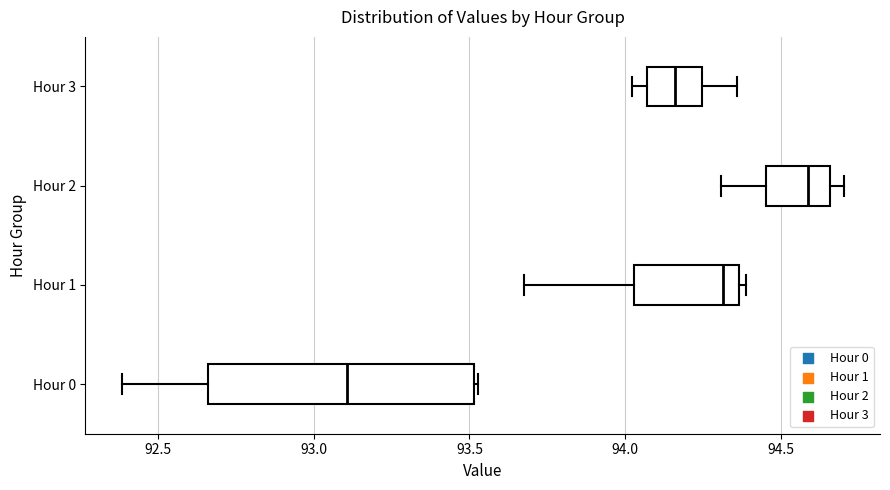

Which box is the widest, from its left edge to its right edge?

Hour 0